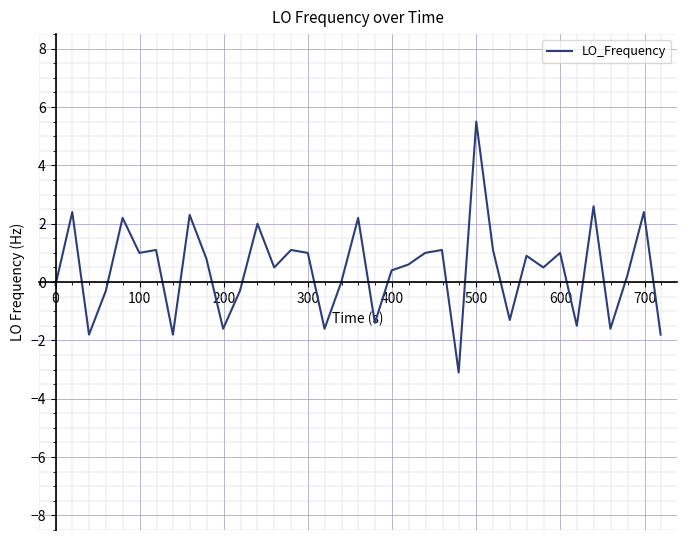

What is the greatest value displayed?

5.5